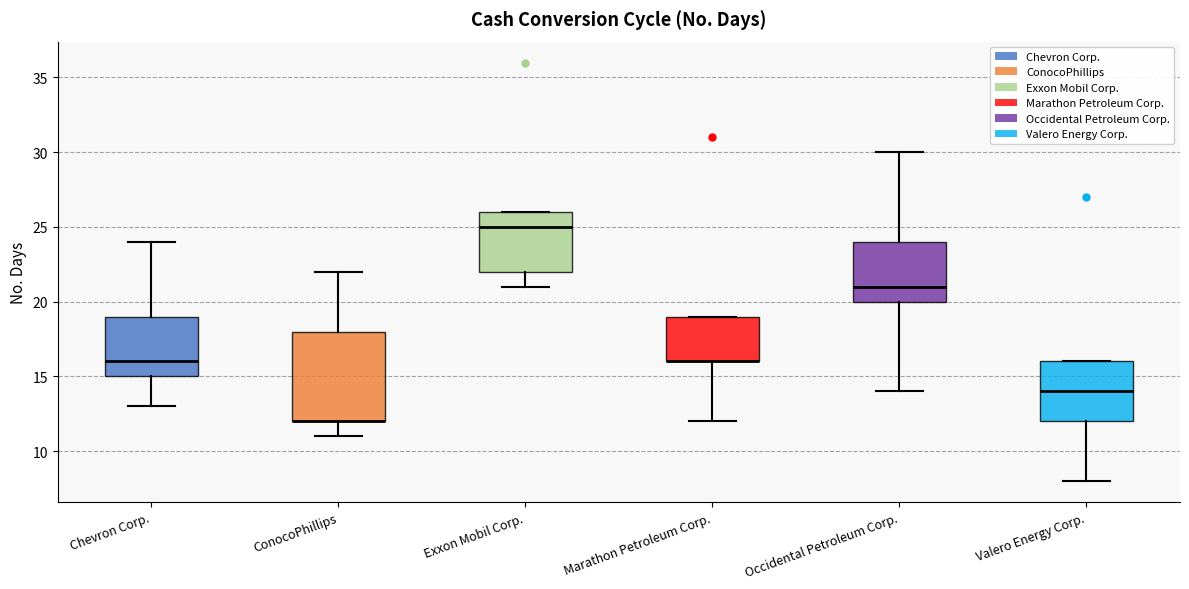

Where is the lower edge of the box for Chevron Corp. on the y-axis? The values are not printed on the chart, so give them approximately, as read against the axis.

15